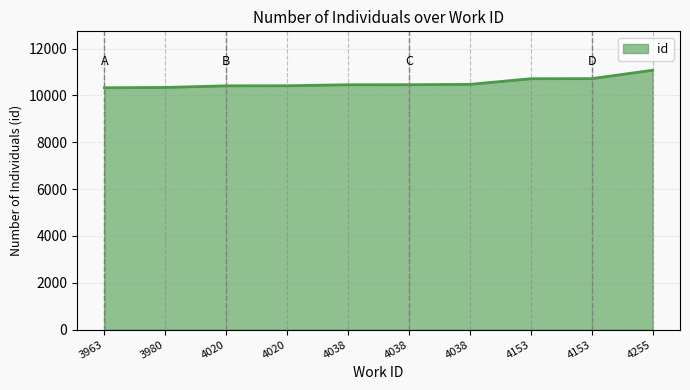

Does the chart display data point markers on the line(s)?

No